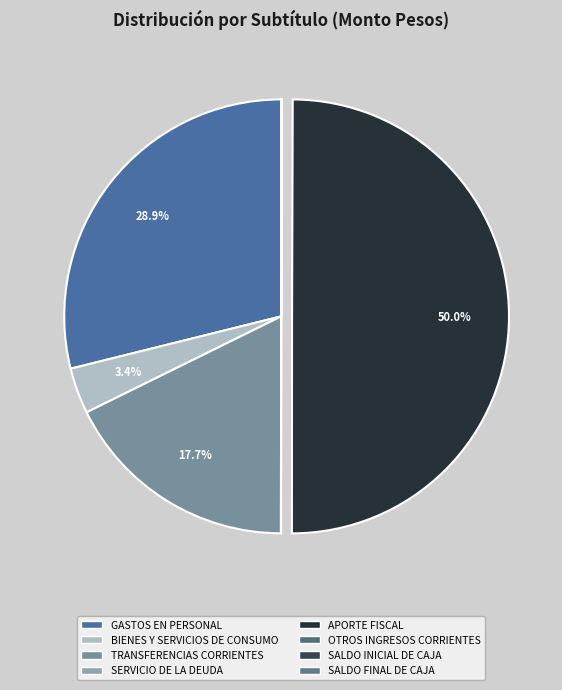

Which slice is the smallest?

SERVICIO DE LA DEUDA